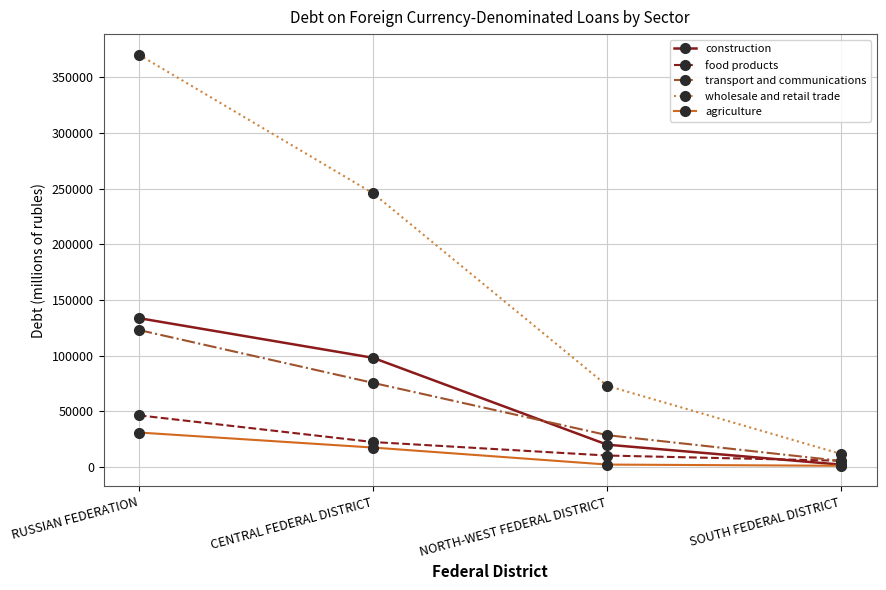

List the labels in order of construction value, largest first.

RUSSIAN FEDERATION, CENTRAL FEDERAL DISTRICT, NORTH-WEST FEDERAL DISTRICT, SOUTH FEDERAL DISTRICT